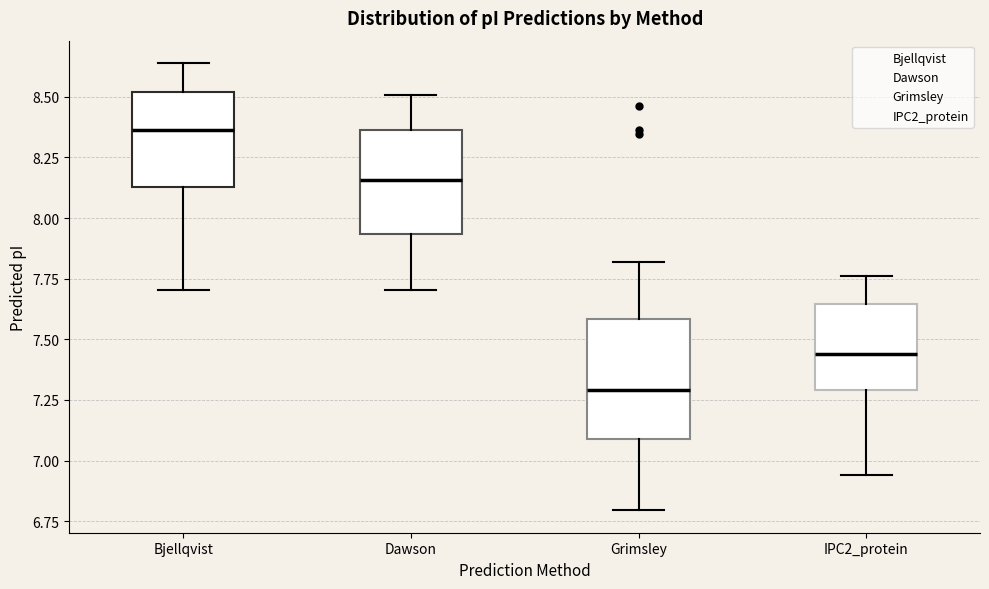

Reading left to right, read every box against the y-axis: the position of its median line, the range the box covers, and the ends of its whiskers. The values are not printed on the chart, so give them approximately, as read against the axis.

Bjellqvist: median 8.35, box 8.15 to 8.50, whiskers 7.70 to 8.65
Dawson: median 8.15, box 7.95 to 8.35, whiskers 7.70 to 8.50
Grimsley: median 7.30, box 7.10 to 7.60, whiskers 6.80 to 7.80
IPC2_protein: median 7.45, box 7.30 to 7.65, whiskers 6.95 to 7.75